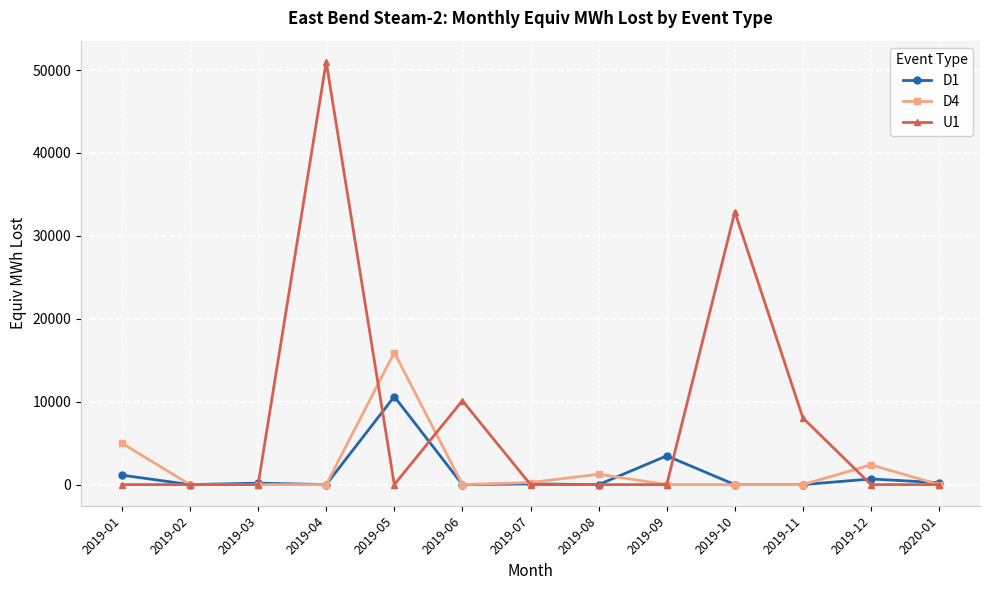

Which series changed the most between 2019-02 and 2019-04?

U1